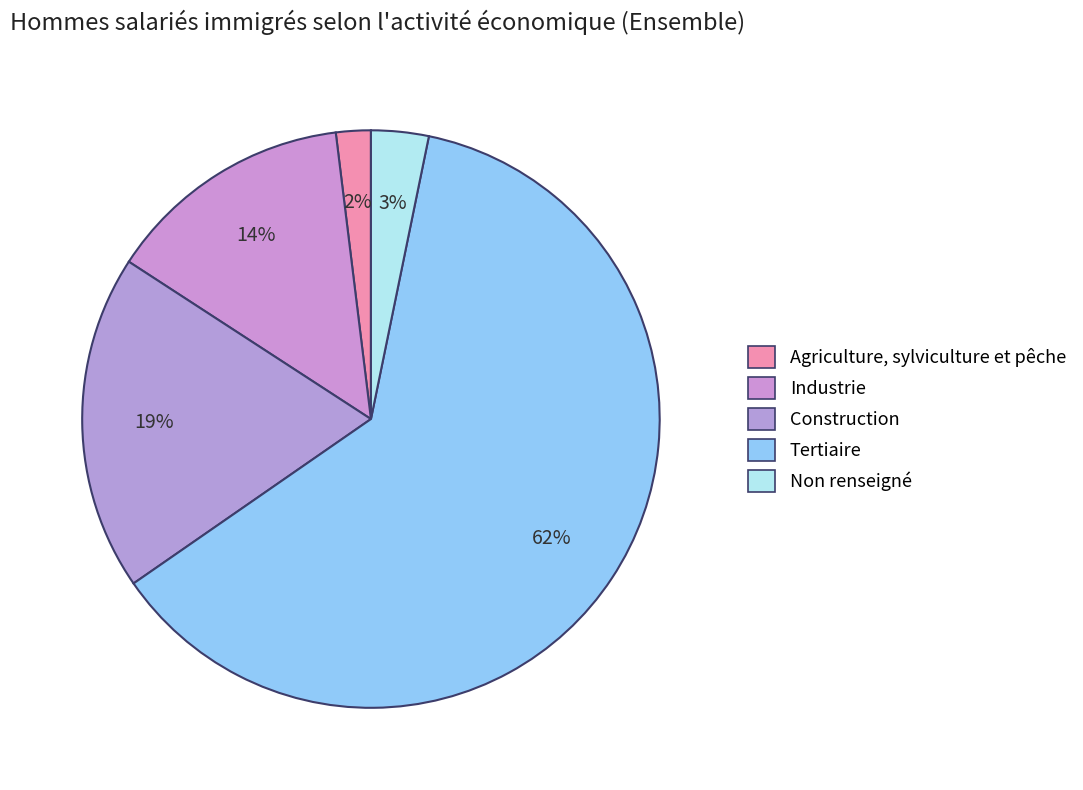

Does Tertiaire represent more than half of the total?

Yes